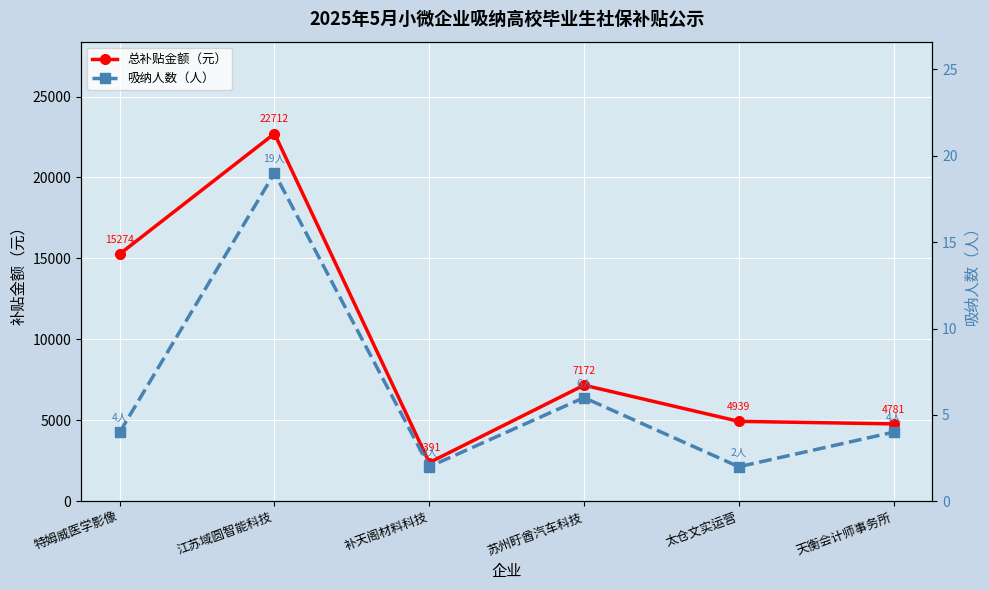

At which category is the sum across all series the highest?

江苏域圆智能科技